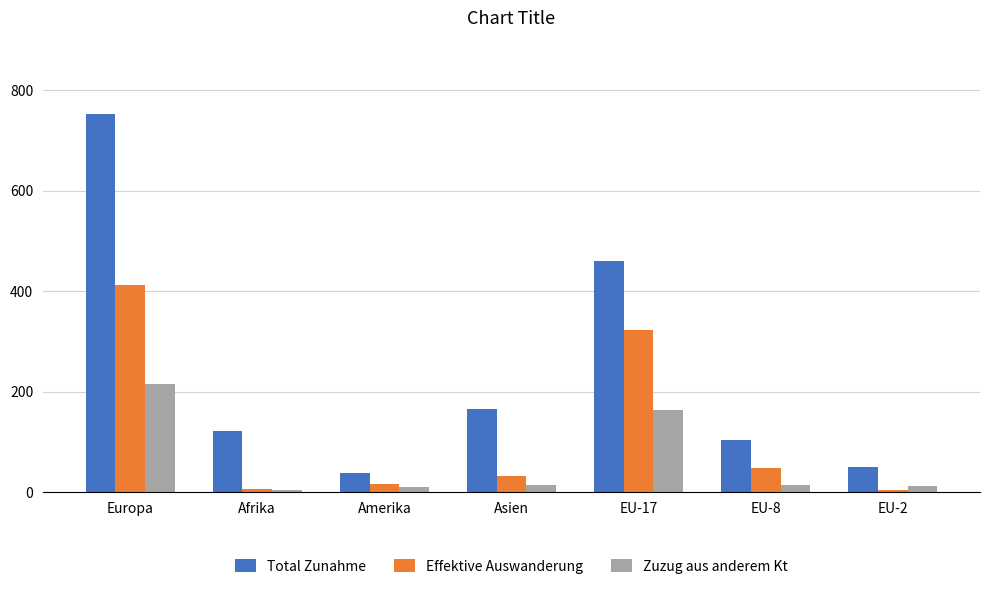

What is the sum of the Total Zunahme values at Europa and EU-8?

858